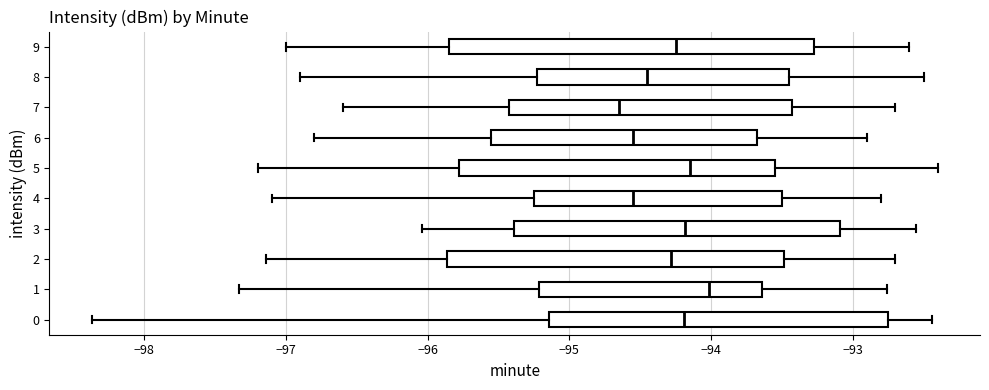

Reading bottom to top, read every box against the x-axis: the position of its median line, the range the box covers, and the ends of its whiskers. The values are not printed on the chart, so give them approximately, as read against the axis.

0: median -94.2, box -95.1 to -92.8, whiskers -98.4 to -92.4
1: median -94.0, box -95.2 to -93.6, whiskers -97.3 to -92.8
2: median -94.3, box -95.9 to -93.5, whiskers -97.1 to -92.7
3: median -94.2, box -95.4 to -93.1, whiskers -96.0 to -92.5
4: median -94.5, box -95.2 to -93.5, whiskers -97.1 to -92.8
5: median -94.1, box -95.8 to -93.5, whiskers -97.2 to -92.4
6: median -94.5, box -95.5 to -93.7, whiskers -96.8 to -92.9
7: median -94.6, box -95.4 to -93.4, whiskers -96.6 to -92.7
8: median -94.4, box -95.2 to -93.4, whiskers -96.9 to -92.5
9: median -94.2, box -95.8 to -93.3, whiskers -97.0 to -92.6